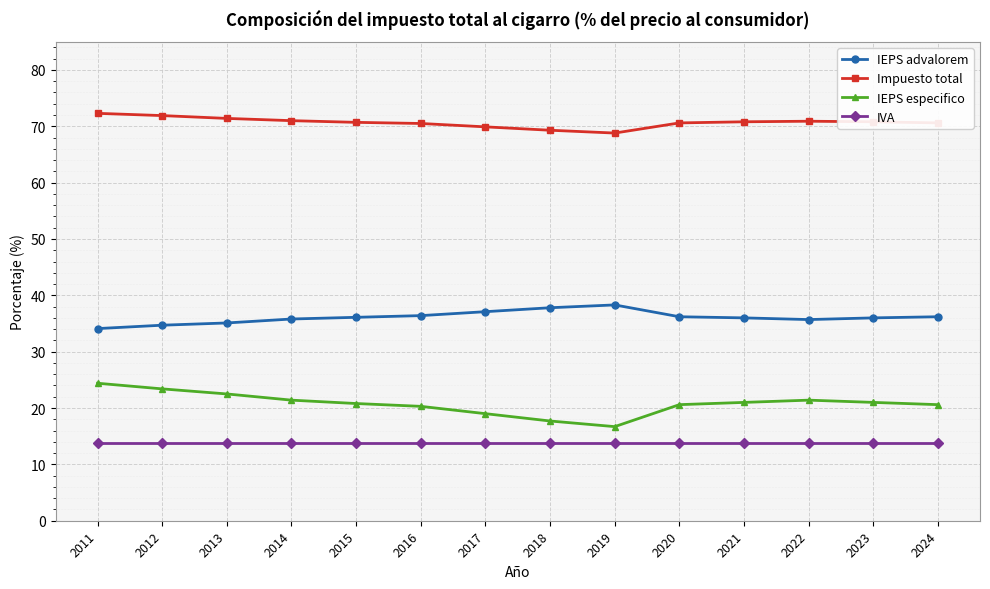

What is the maximum value shown in the chart?

72.3